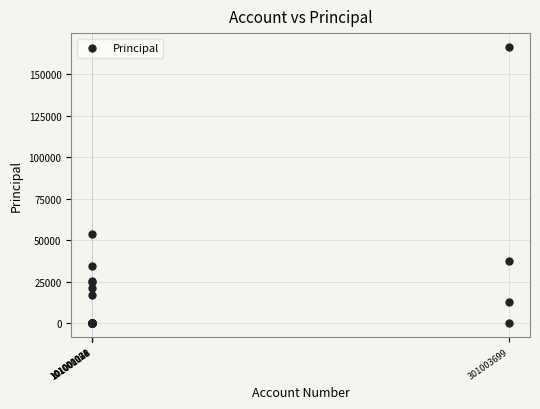

What Y value in the scatter plot is closest to 83250?

53700